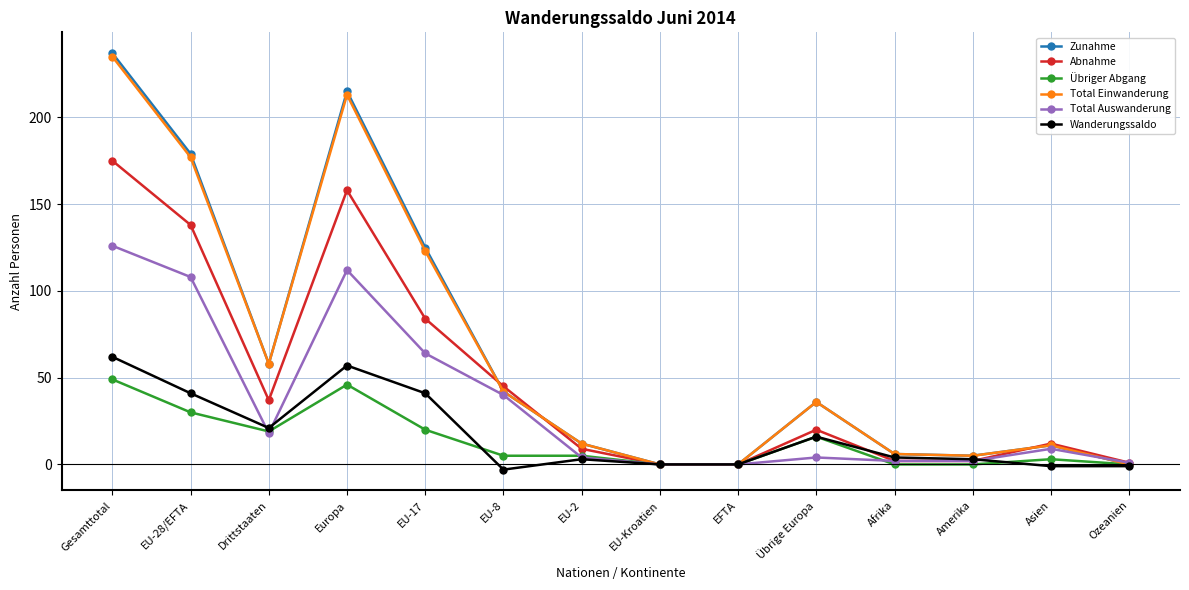

The Abnahme series shows 56 at EFTA. True or false?

False